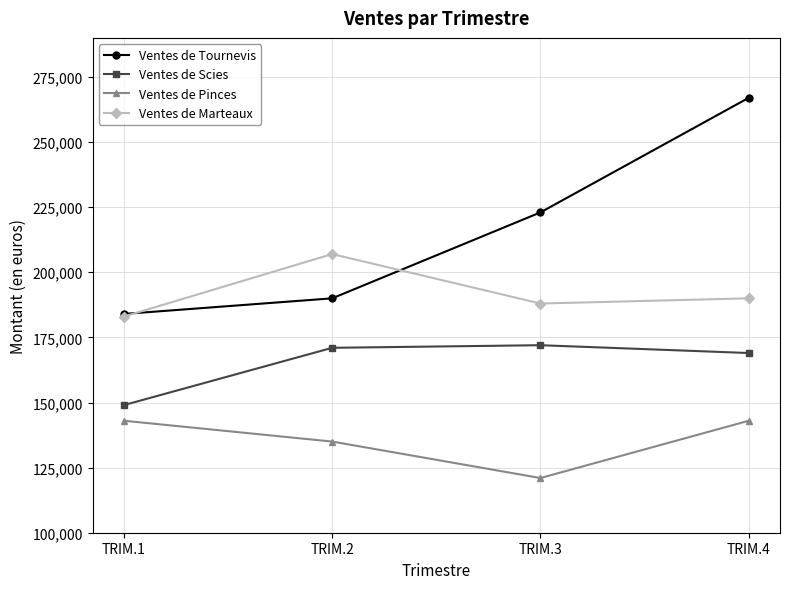

What is the total value across all series at TRIM.2?

703000